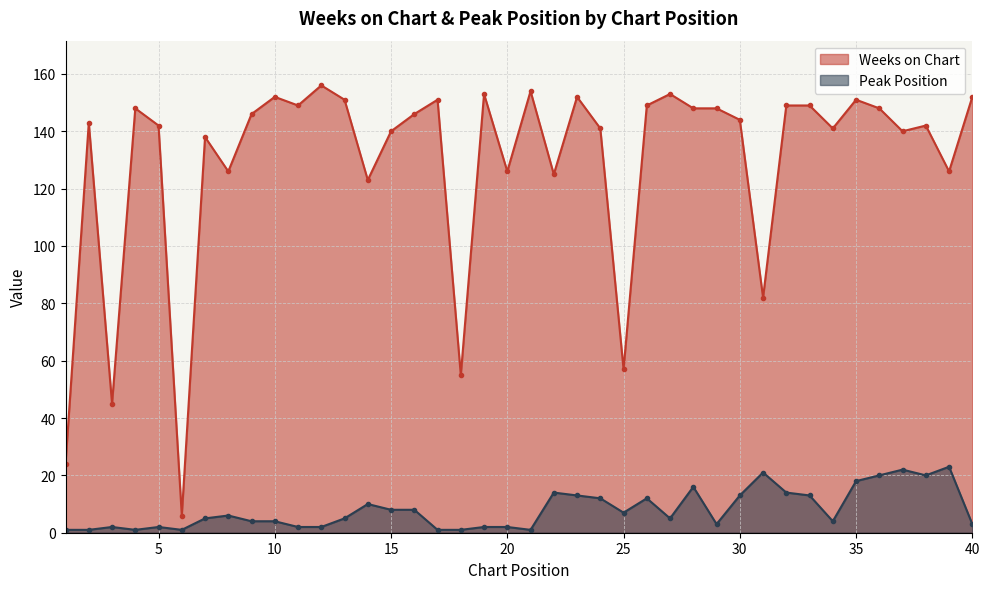

Which series changed the most between 5 and 27?

Weeks on Chart